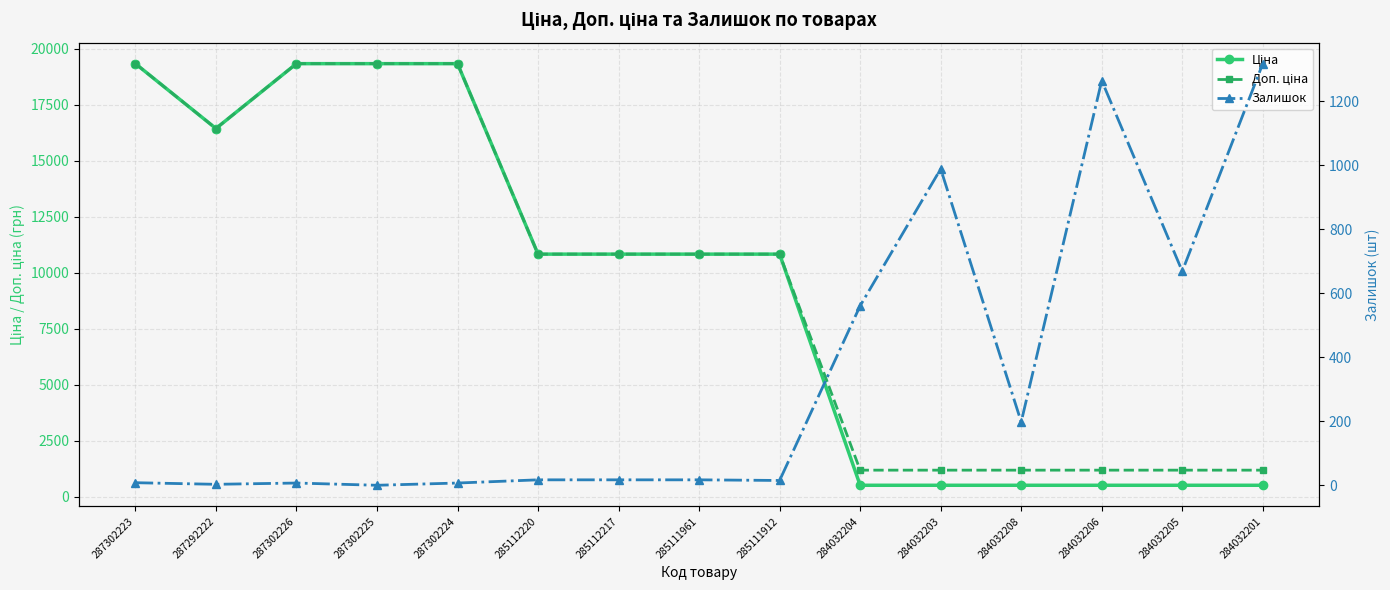

What is the maximum value shown in the chart?

19343.1